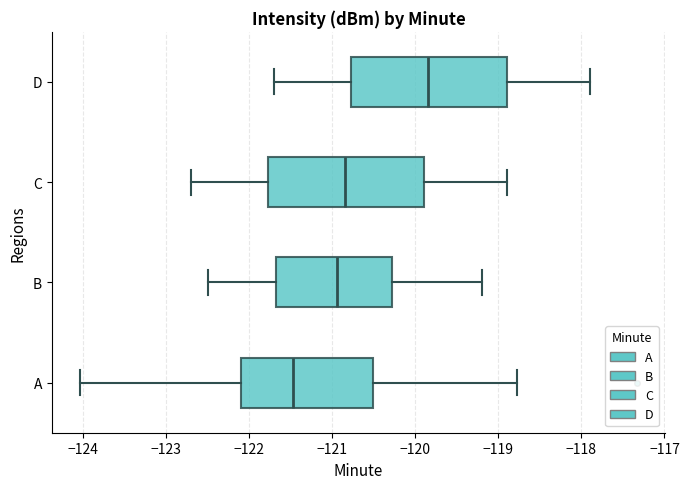

Which box's median line is the furthest to the left?

A